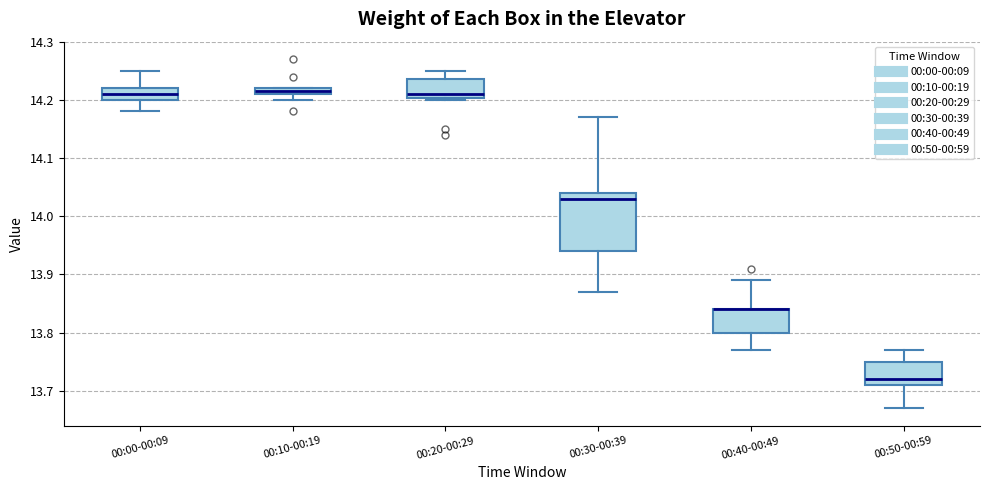

Which box is the tallest, from its lower edge to its upper edge?

00:30-00:39